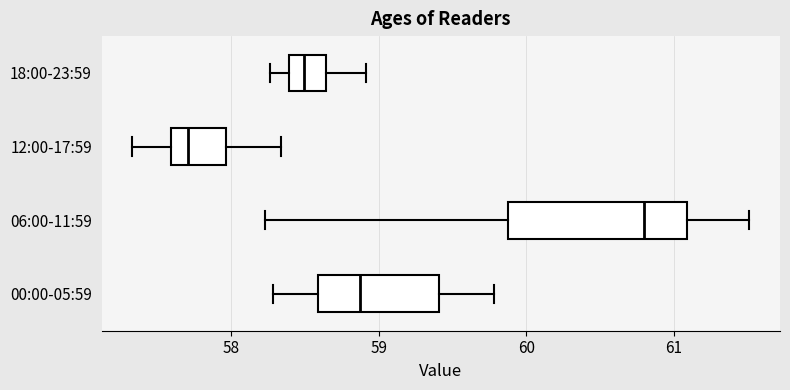

Where is the right edge of the box for 12:00-17:59 on the x-axis? The values are not printed on the chart, so give them approximately, as read against the axis.

58.0